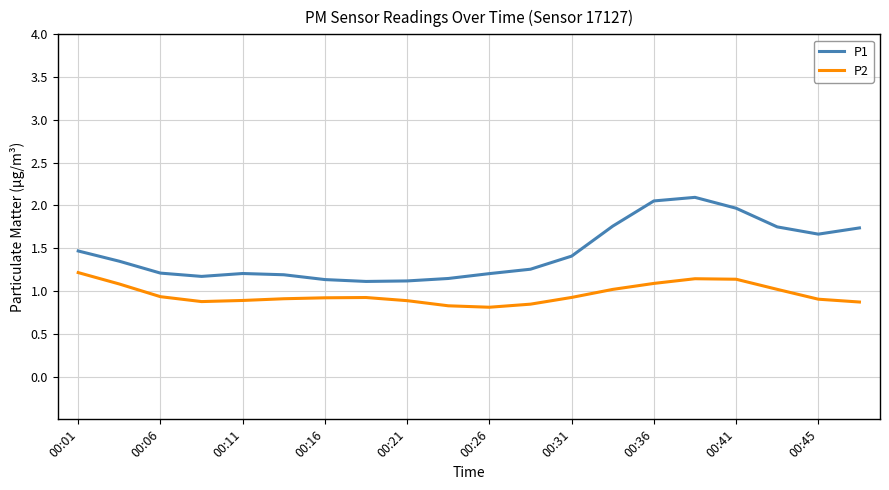

List the series in order of their peak value, highest first.

P1, P2